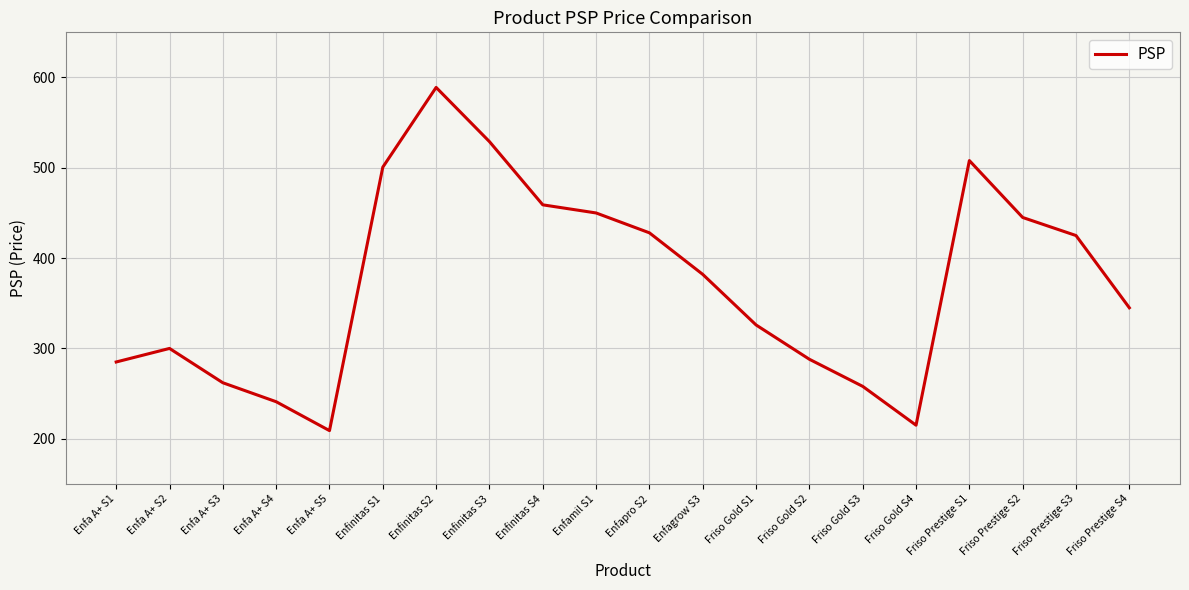

At which label is the value closest to 399?

Enfagrow S3